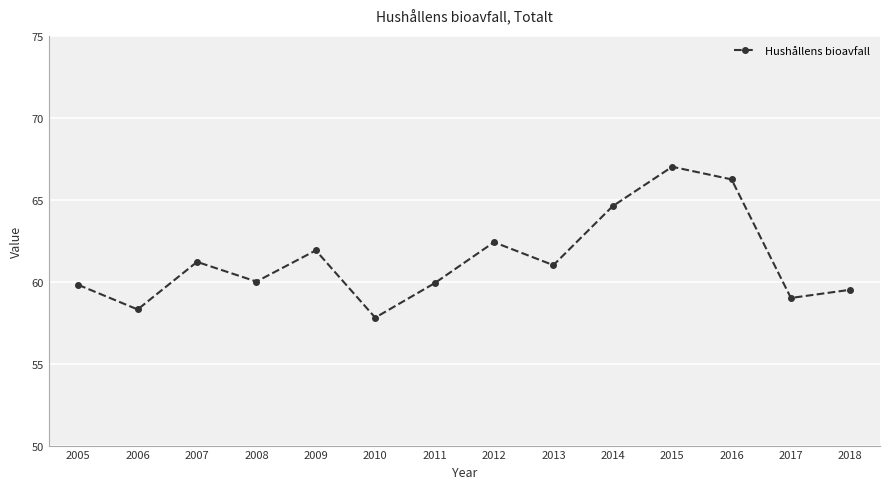

At which category does the chart reach its minimum across all series?

2010